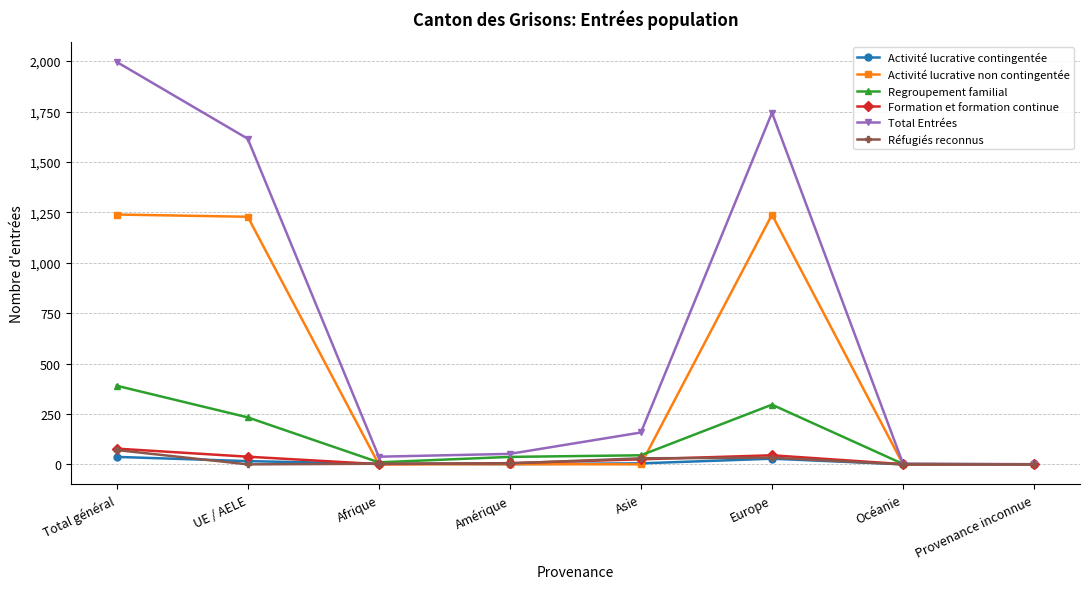

What is the label of the 6th point from the right?

Afrique